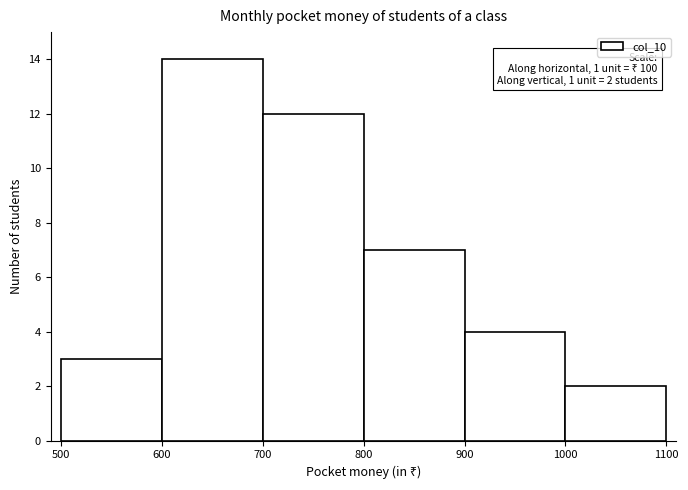

Which range on the x-axis has the tallest bar?

600 to 700